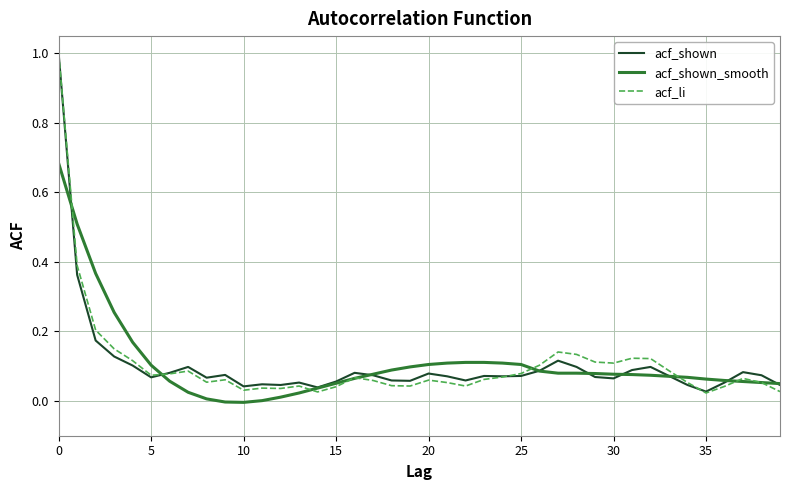

What is the maximum value for acf_li?

1.0